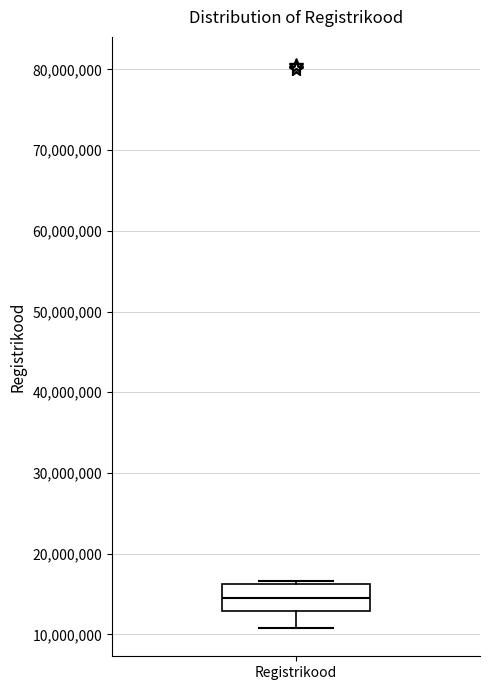

Read this box plot against the y-axis: the position of the median line, the range covered by the box, and the ends of both whiskers. The values are not printed on the chart, so give them approximately, as read against the axis.

median 14000000, box 13000000 to 16000000, whiskers 11000000 to 17000000